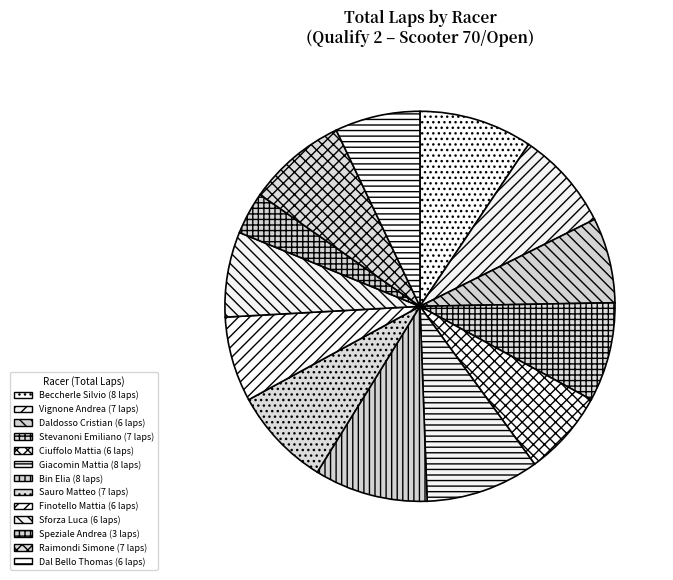

Rank the categories by value from highest to lowest.

Beccherle Silvio, Giacomin Mattia, Bin Elia, Vignone Andrea, Stevanoni Emiliano, Sauro Matteo, Raimondi Simone, Daldosso Cristian, Ciuffolo Mattia, Finotello Mattia, Sforza Luca, Dal Bello Thomas, Speziale Andrea